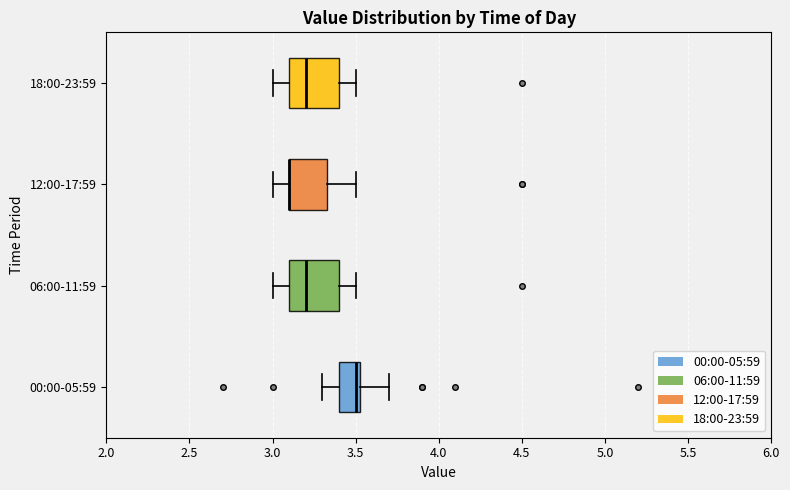

Reading bottom to top, transcribe this box plot: for each box, give where its median line is, the range the box spans, and where its two whiskers end, as read against the x-axis. The values are not printed on the chart, so give them approximately, as read against the axis.

00:00-05:59: median 3.50, box 3.40 to 3.55, whiskers 3.30 to 3.70
06:00-11:59: median 3.20, box 3.10 to 3.40, whiskers 3.00 to 3.50
12:00-17:59: median 3.10 (drawn on the box's left edge), box 3.10 to 3.35, whiskers 3.00 to 3.50
18:00-23:59: median 3.20, box 3.10 to 3.40, whiskers 3.00 to 3.50